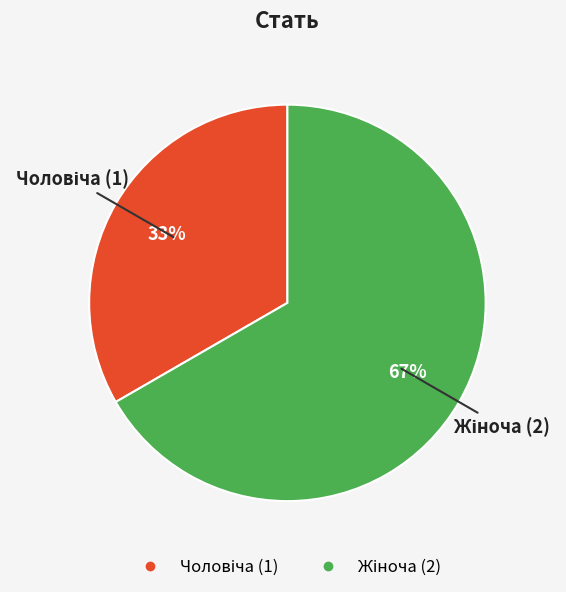

Does any single category account for the majority?

Yes